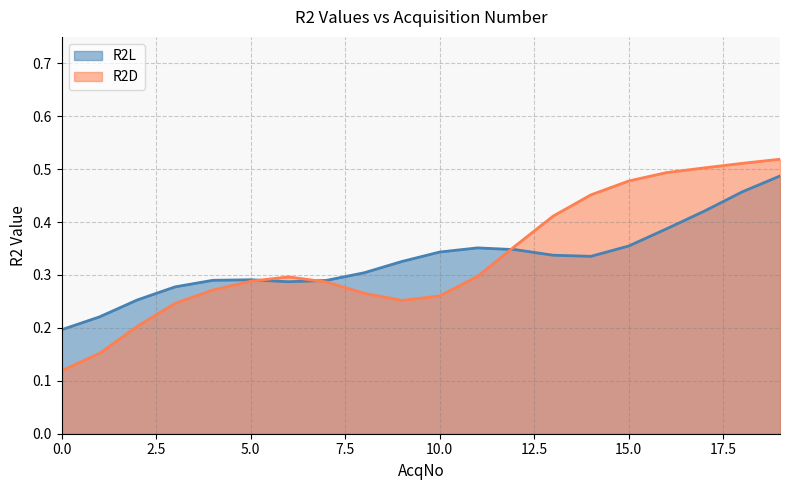

After their last crossing, which series has the higher values: R2D or R2L?

R2D